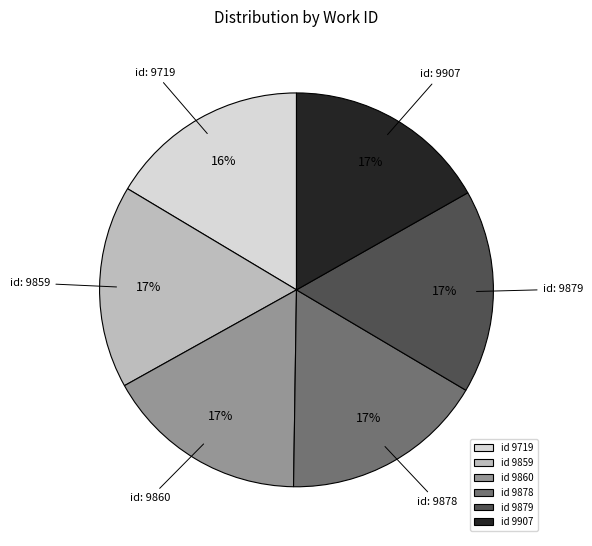

Is there any slice that represents more than half of the pie?

No